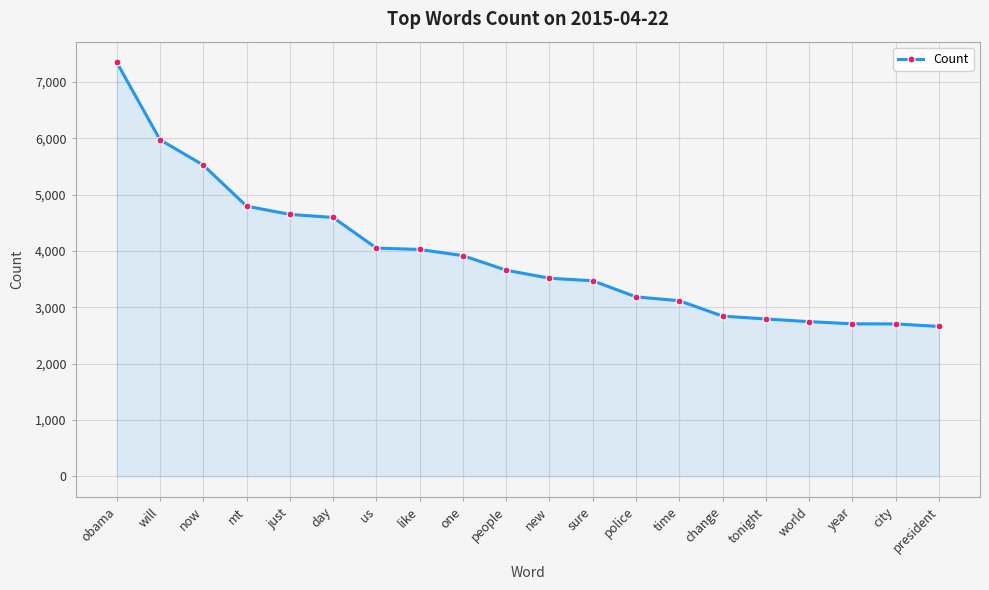

Which category has the highest value across all series?

obama